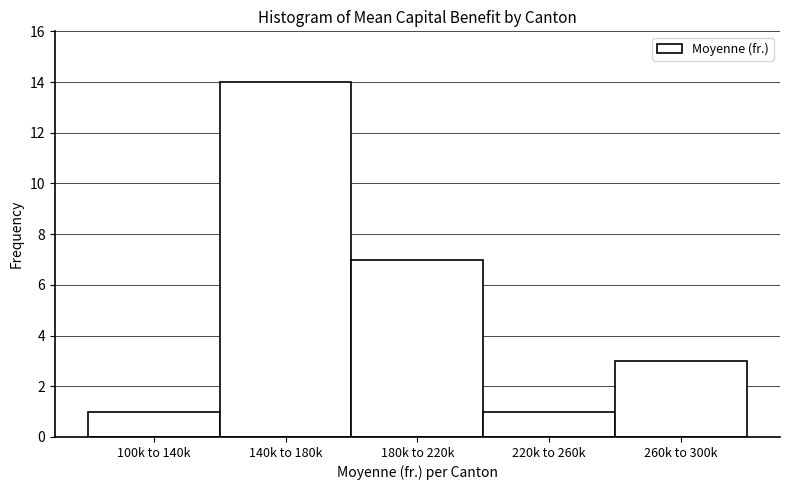

Reading left to right, what are all the values shown in this chart?

1	14	7	1	3